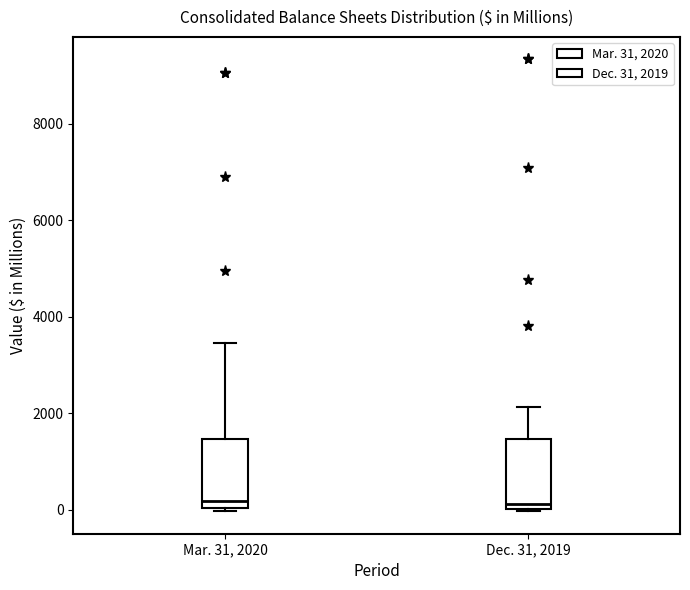

Reading left to right, read every box against the y-axis: the position of its median line, the range the box covers, and the ends of its whiskers. The values are not printed on the chart, so give them approximately, as read against the axis.

Mar. 31, 2020: median 200, box 0 to 1400, whiskers 0 (just below the box's lower edge) to 3400
Dec. 31, 2019: median 200, box 0 to 1400, whiskers 0 to 2200